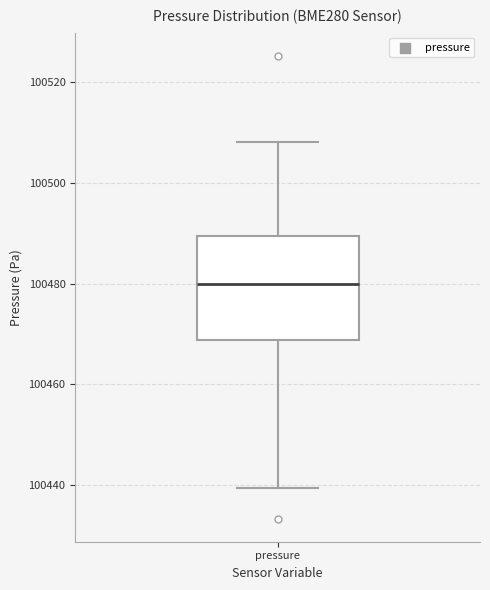

Where does the upper whisker of the box for pressure end on the y-axis? The values are not printed on the chart, so give them approximately, as read against the axis.

100508